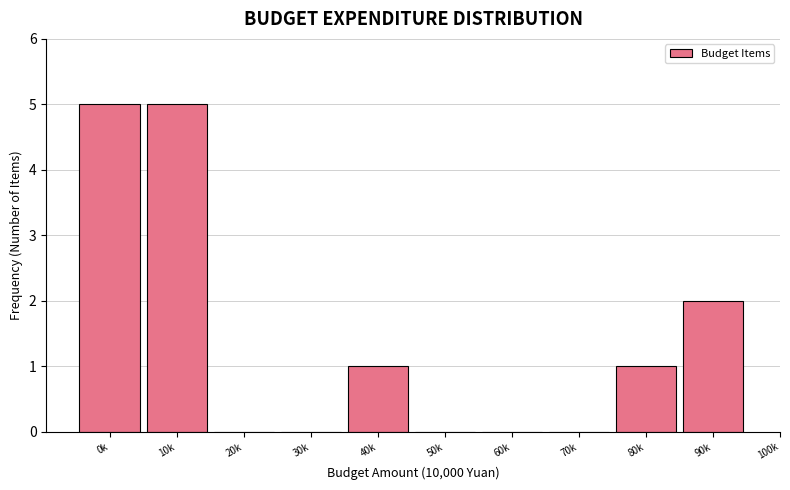

Reading left to right, transcribe all the data shown in this chart.

0k=5	10k=5	20k=0	30k=0	40k=1	50k=0	60k=0	70k=0	80k=1	90k=2